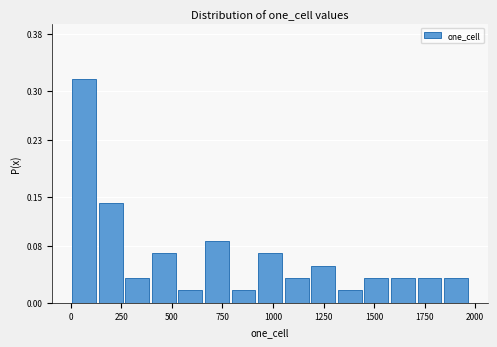

Around what value on the x-axis is the tallest bar? Give the approximate position of its centre, as read against the axis.

50